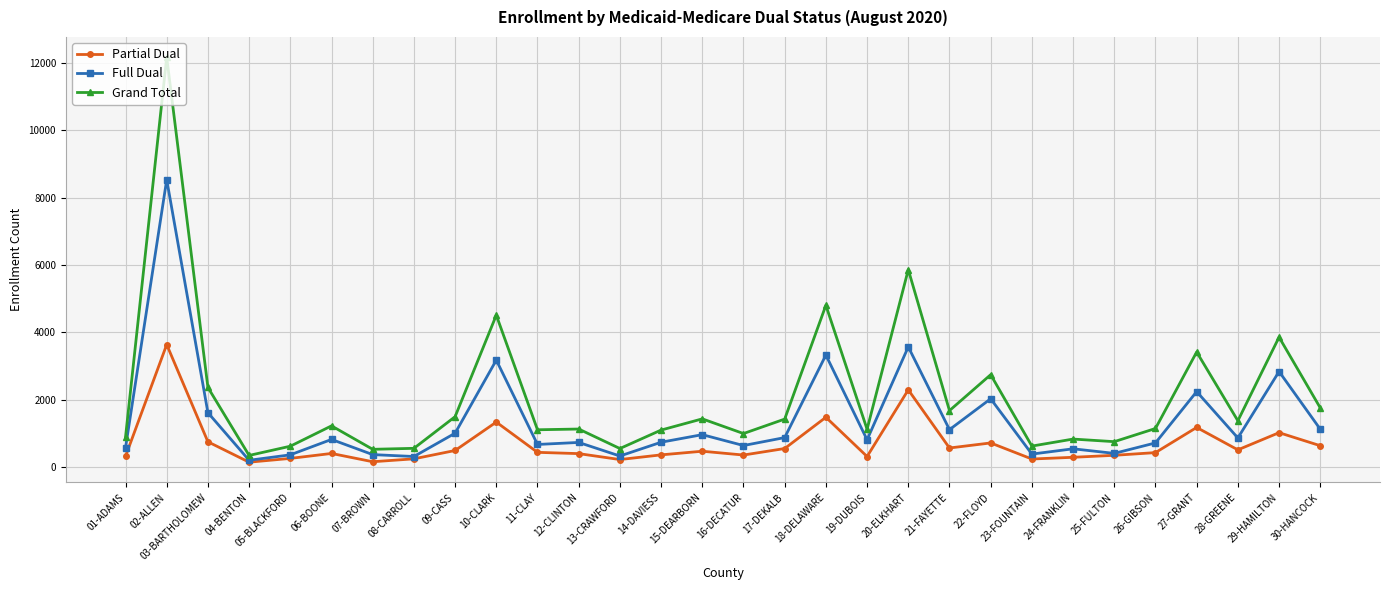

Is it true that Full Dual equals 572 at 01-ADAMS?

True